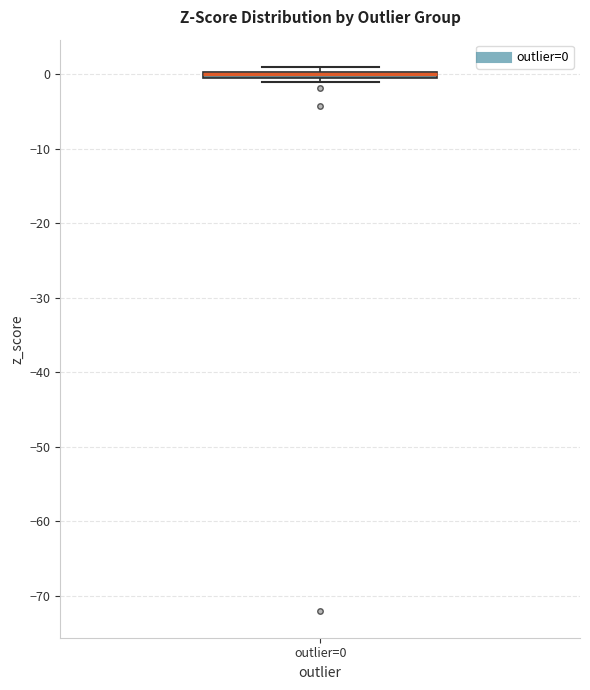

Where is the upper edge of the box for outlier=0 on the y-axis? The values are not printed on the chart, so give them approximately, as read against the axis.

0